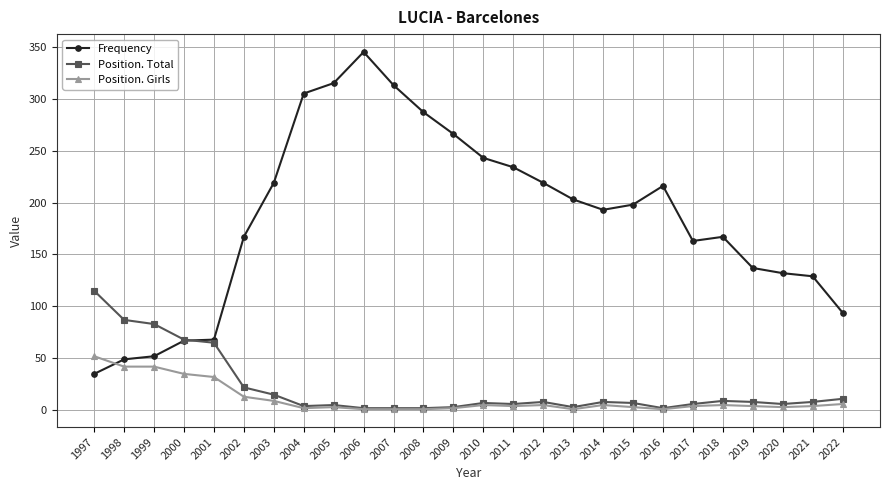

Which category has the highest value in the Position. Total series?

1997